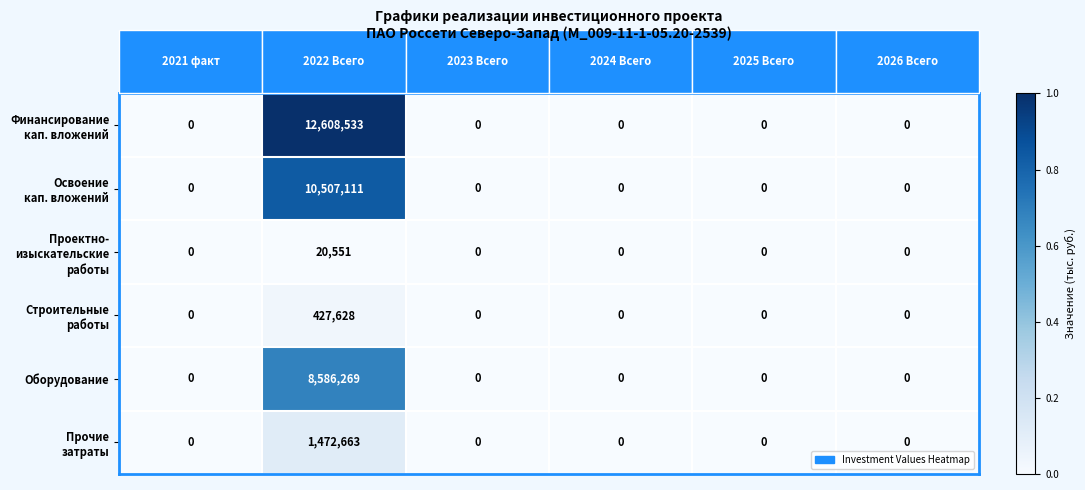

What is the greatest value displayed?

12608533